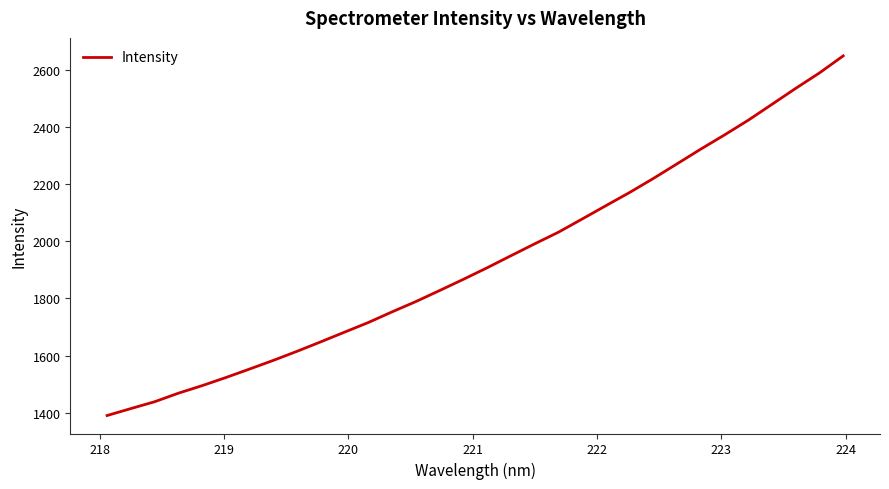

What is the minimum value shown in the chart?

1389.8